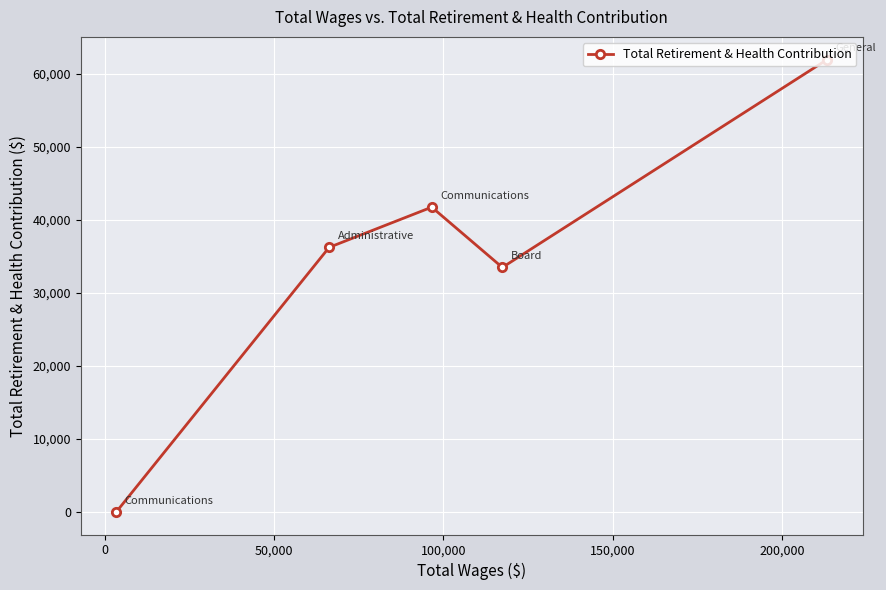

What is the difference between the second highest and second lowest values?

8259